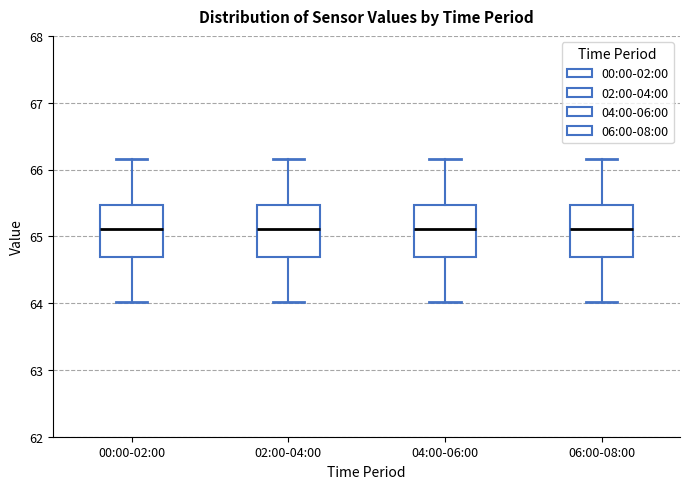

Where does the upper whisker of the box for 06:00-08:00 end on the y-axis? The values are not printed on the chart, so give them approximately, as read against the axis.

66.2